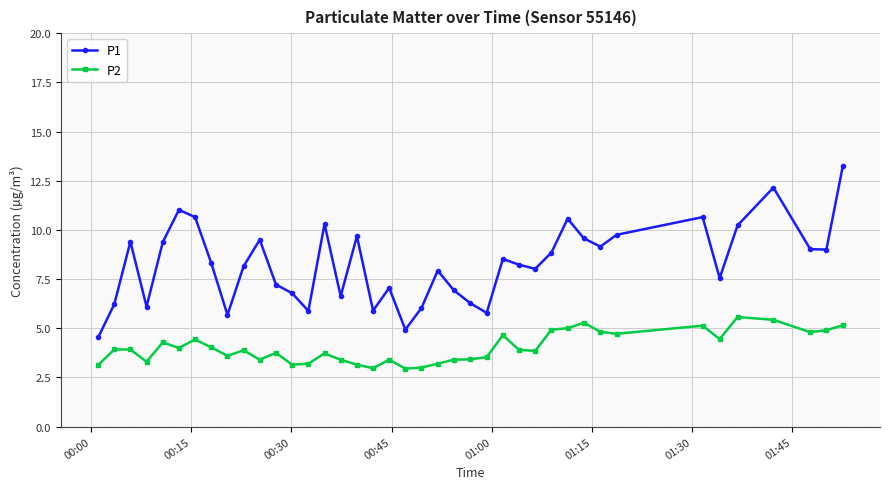

List the series in order of their peak value, highest first.

P1, P2